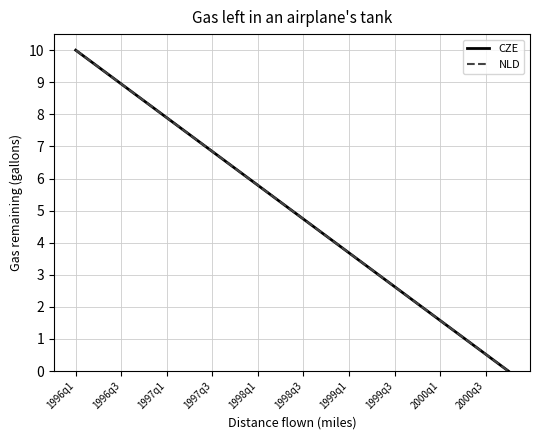

How many values in the CZE series exceed 5?

10